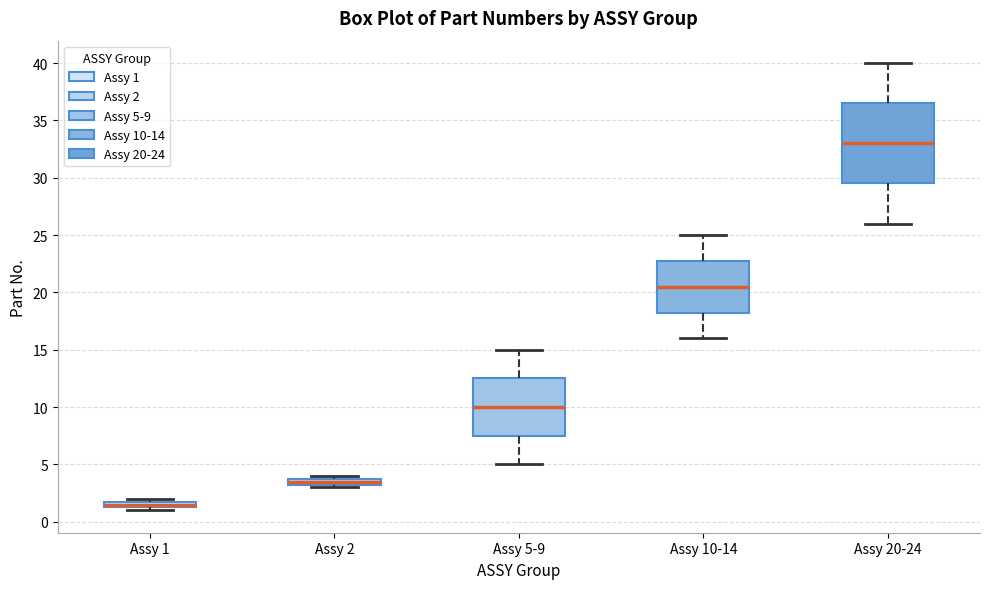

Which box has the lowest median line?

Assy 1